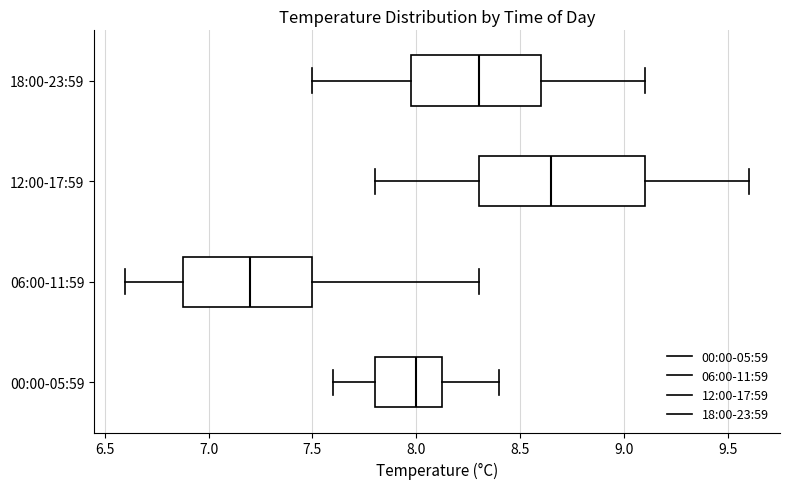

Reading bottom to top, read every box against the x-axis: the position of its median line, the range the box covers, and the ends of its whiskers. The values are not printed on the chart, so give them approximately, as read against the axis.

00:00-05:59: median 8.00, box 7.80 to 8.15, whiskers 7.60 to 8.40
06:00-11:59: median 7.20, box 6.90 to 7.50, whiskers 6.60 to 8.30
12:00-17:59: median 8.65, box 8.30 to 9.10, whiskers 7.80 to 9.60
18:00-23:59: median 8.30, box 8.00 to 8.60, whiskers 7.50 to 9.10